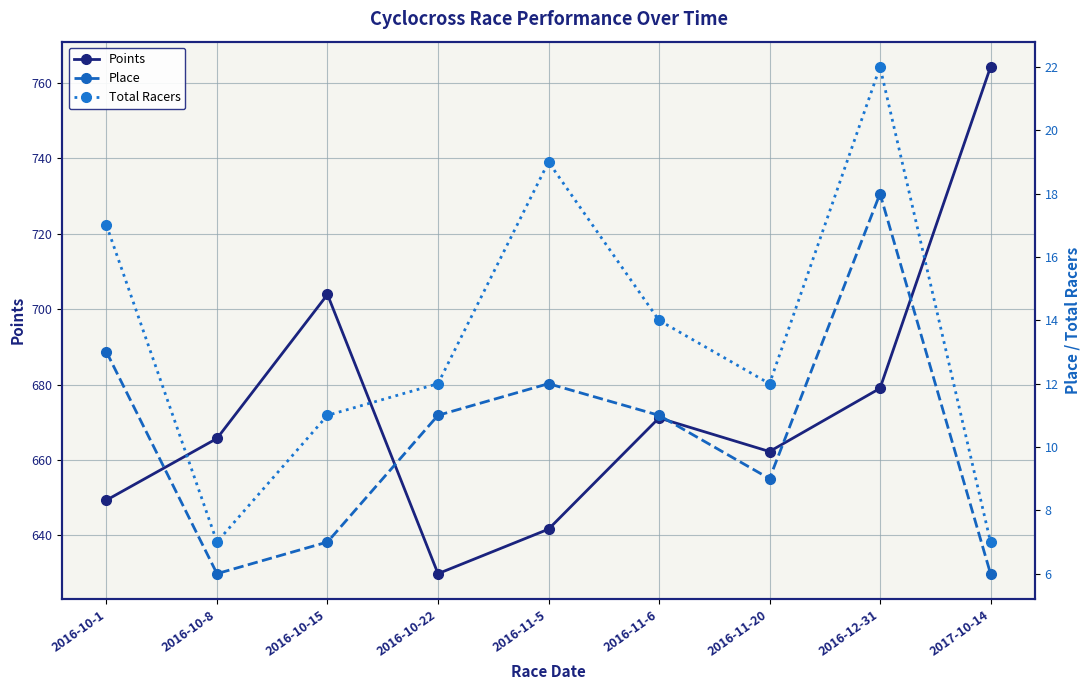

The Total Racers series shows 33.4 at 2016-11-5. True or false?

False